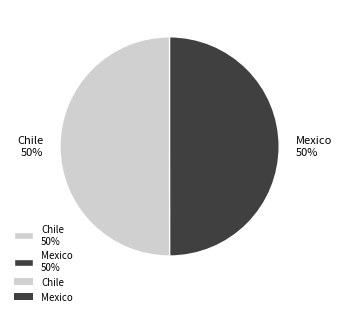

To the nearest percent, what percentage of the pie is Mexico?

50%